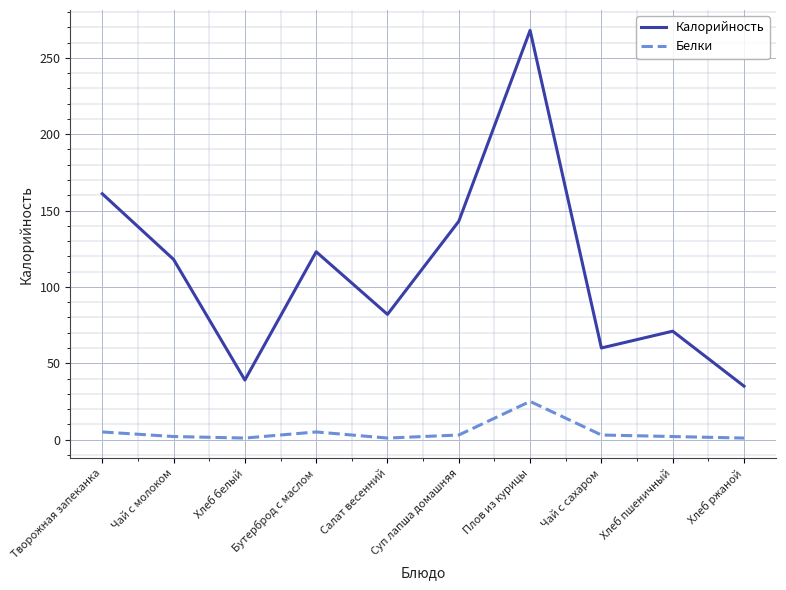

Is this an area chart (filled region under the line)?

No